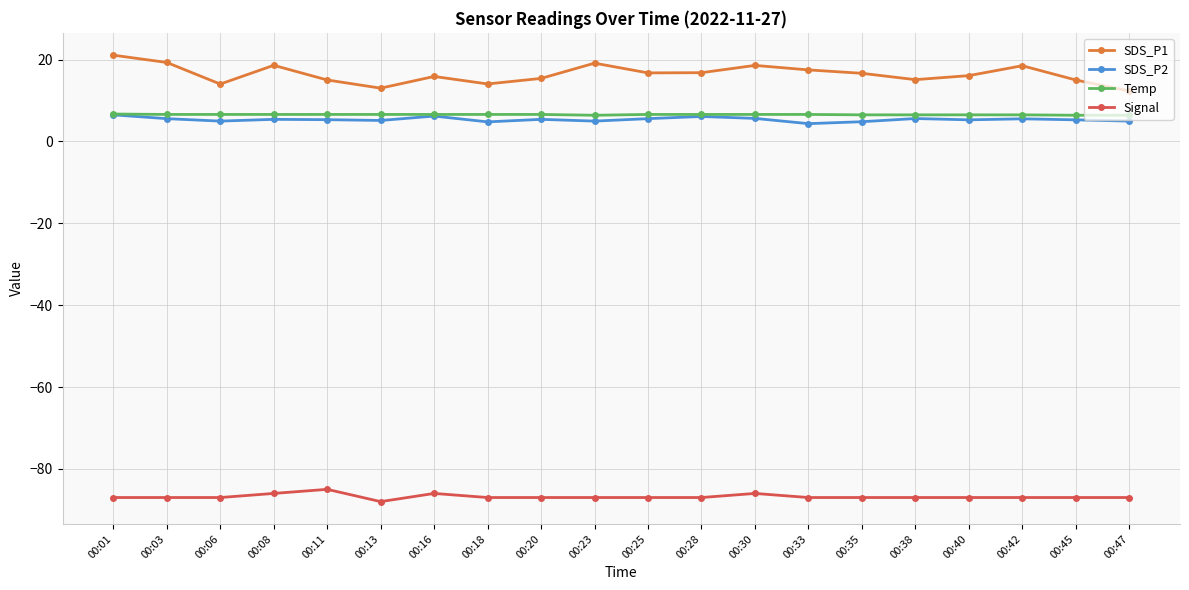

At which category does SDS_P1 reach its first local valley?

00:06